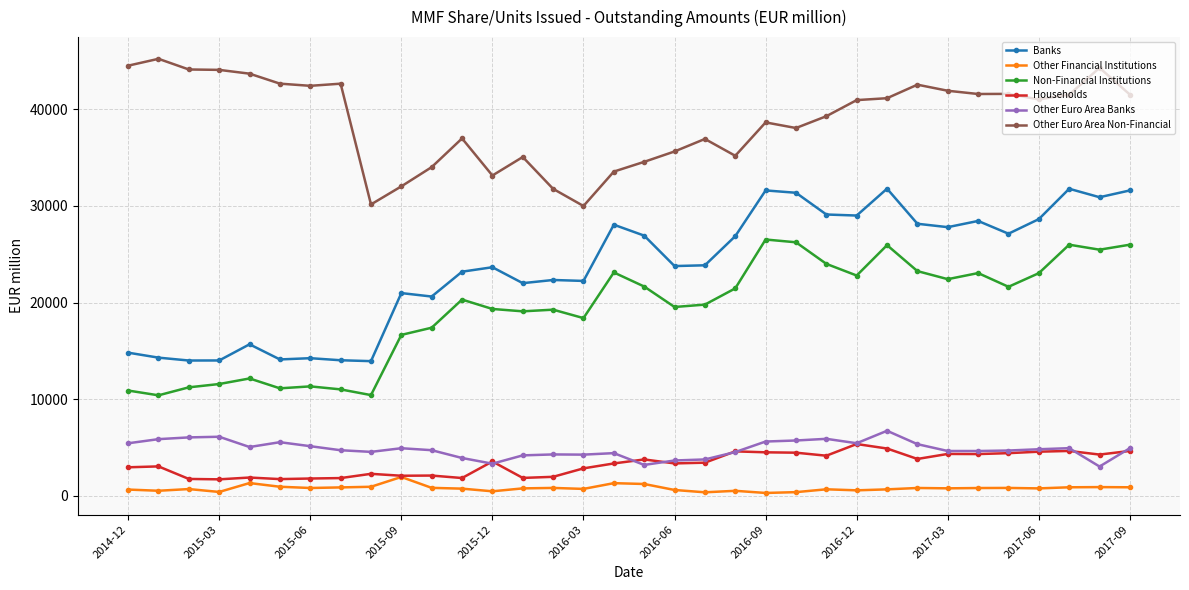

True or false: Banks and Households intersect in this chart.

False